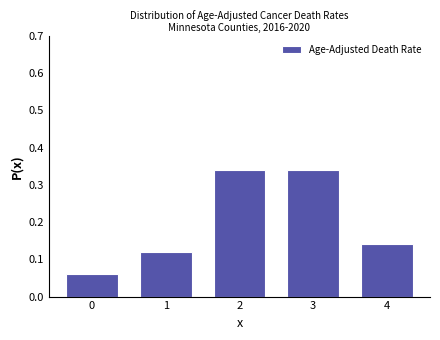

True or false: the data shows 0.6 at 2.

False